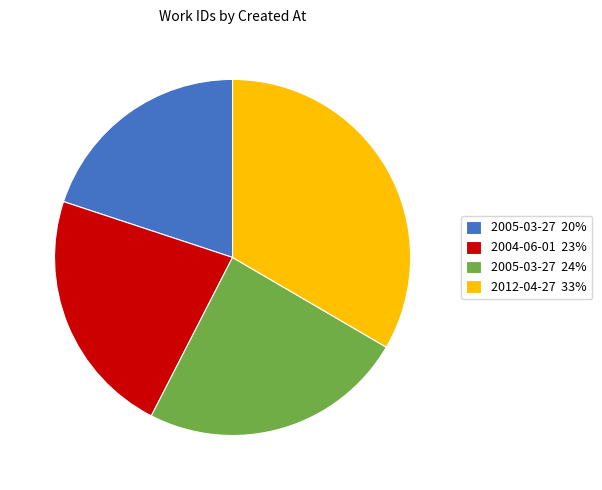

Rank the categories by value from lowest to highest.

2005-03-27 20%, 2004-06-01 23%, 2005-03-27 24%, 2012-04-27 33%